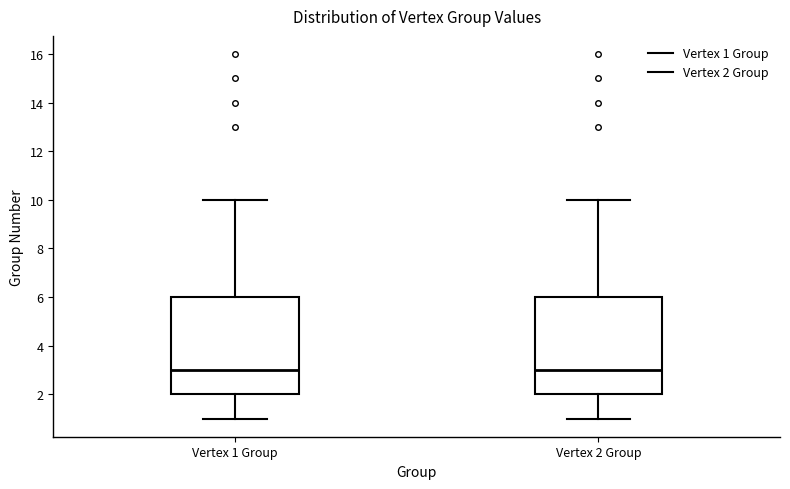

Where does the lower whisker of the box for Vertex 1 Group end on the y-axis? The values are not printed on the chart, so give them approximately, as read against the axis.

1